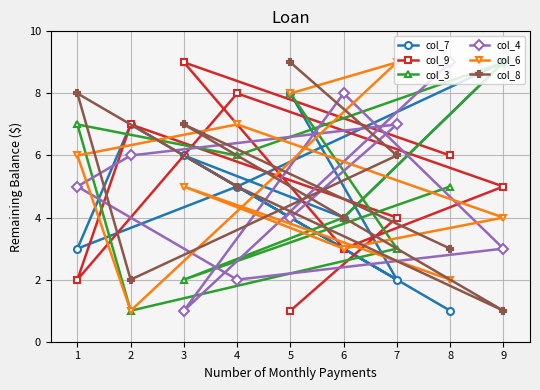

How many data points does each series have?

9